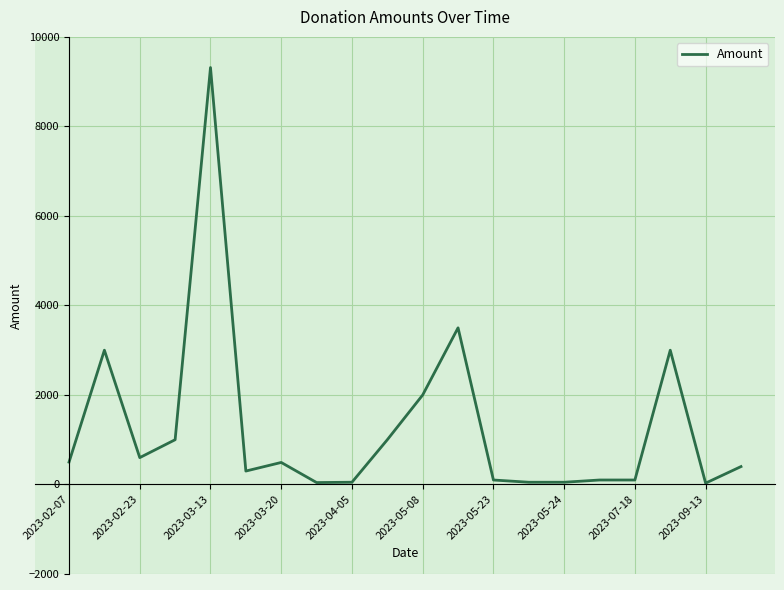

What is the difference between the maximum and minimum values?

9285.0